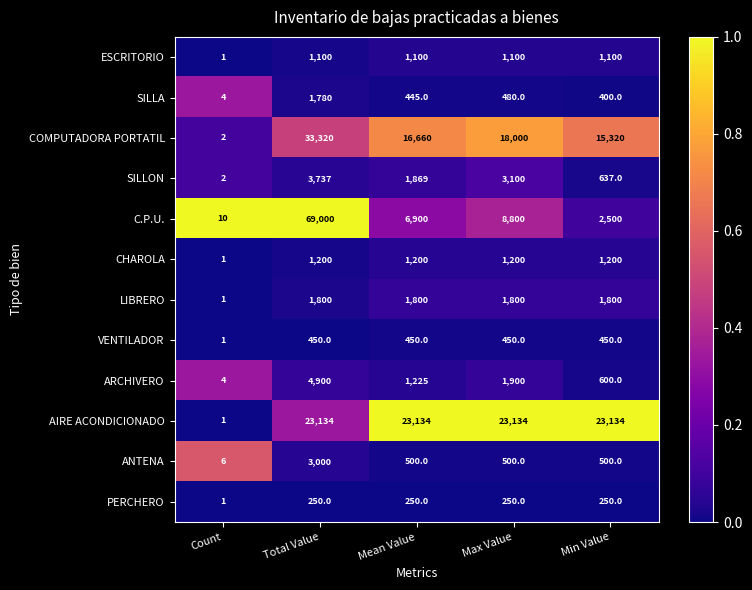

At which label is SILLON closest to 1869?

Mean Value